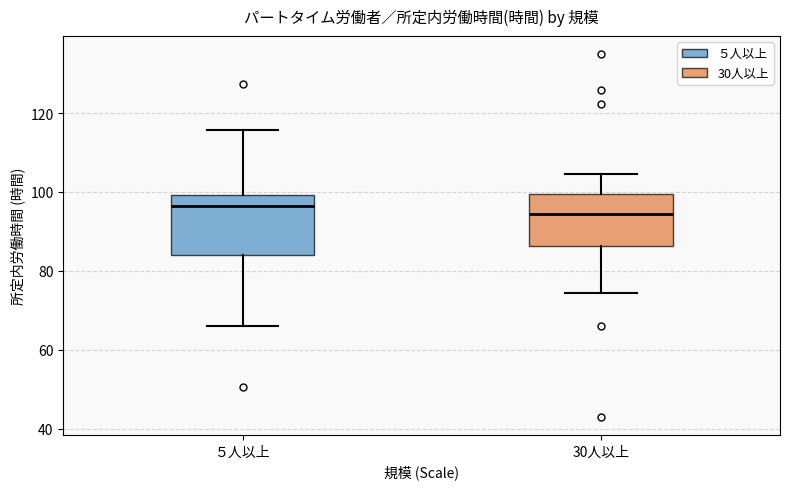

Where is the upper edge of the box for ５人以上 on the y-axis? The values are not printed on the chart, so give them approximately, as read against the axis.

100